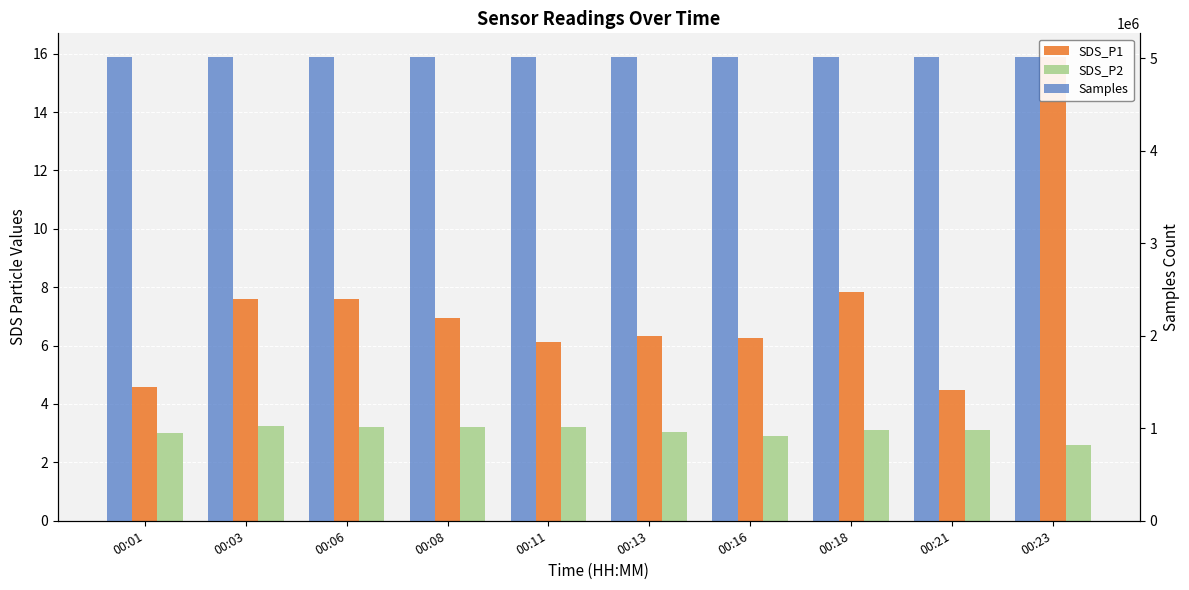

Rank the series by their maximum value, from lowest to highest.

SDS_P2, SDS_P1, Samples